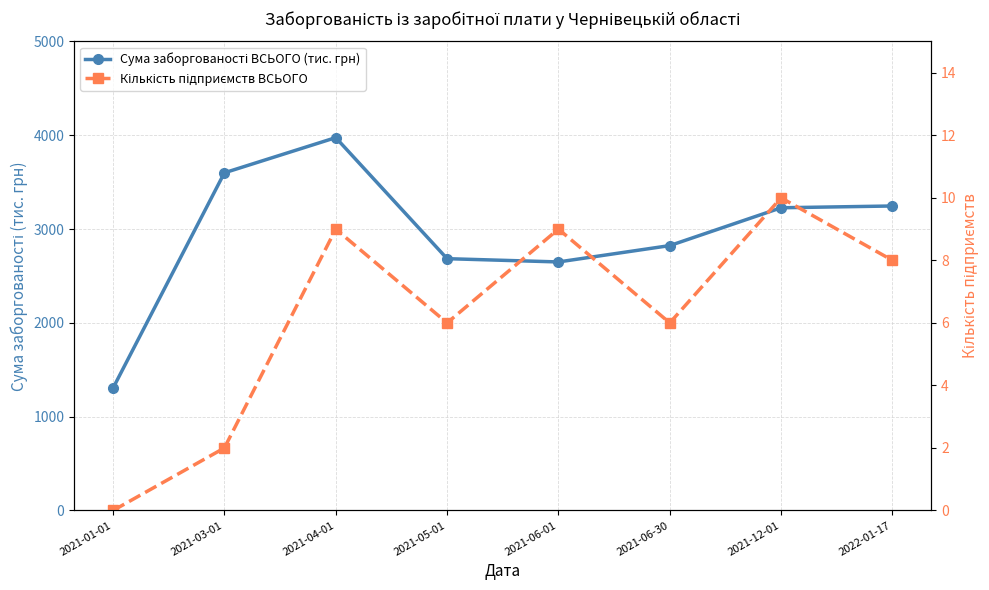

Rank the categories by Кількість підприємств ВСЬОГО value from lowest to highest.

2021-01-01, 2021-03-01, 2021-05-01, 2021-06-30, 2022-01-17, 2021-04-01, 2021-06-01, 2021-12-01